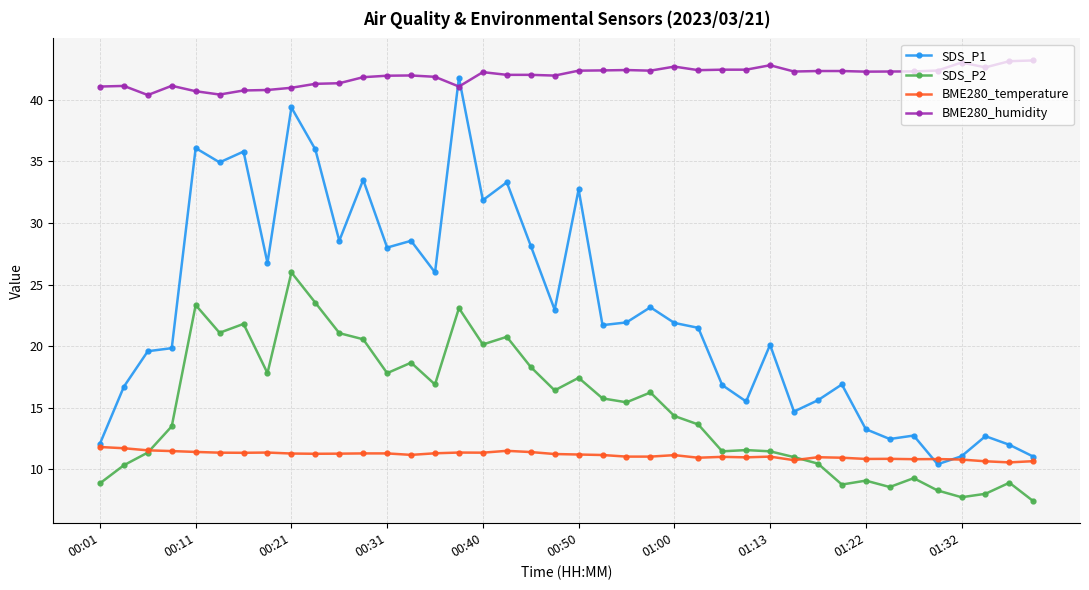

What is the value of the SDS_P1 point at the 32nd from the left?

16.9